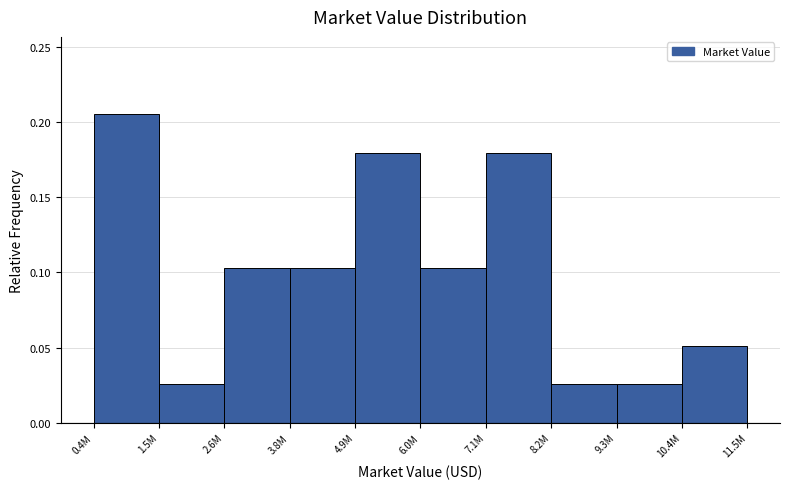

Which has a higher value, 9.3M or 10.4M?

10.4M